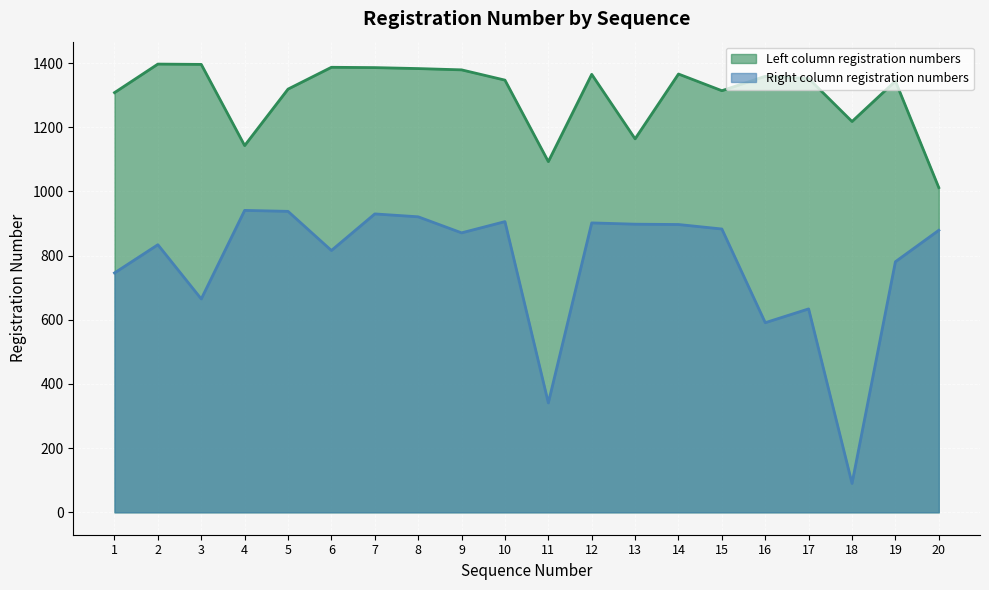

At which label does Left column registration numbers first exceed 1352?

2